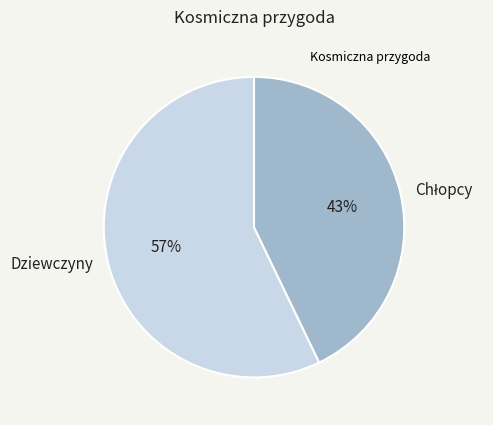

What is the largest slice in the pie chart?

Dziewczyny